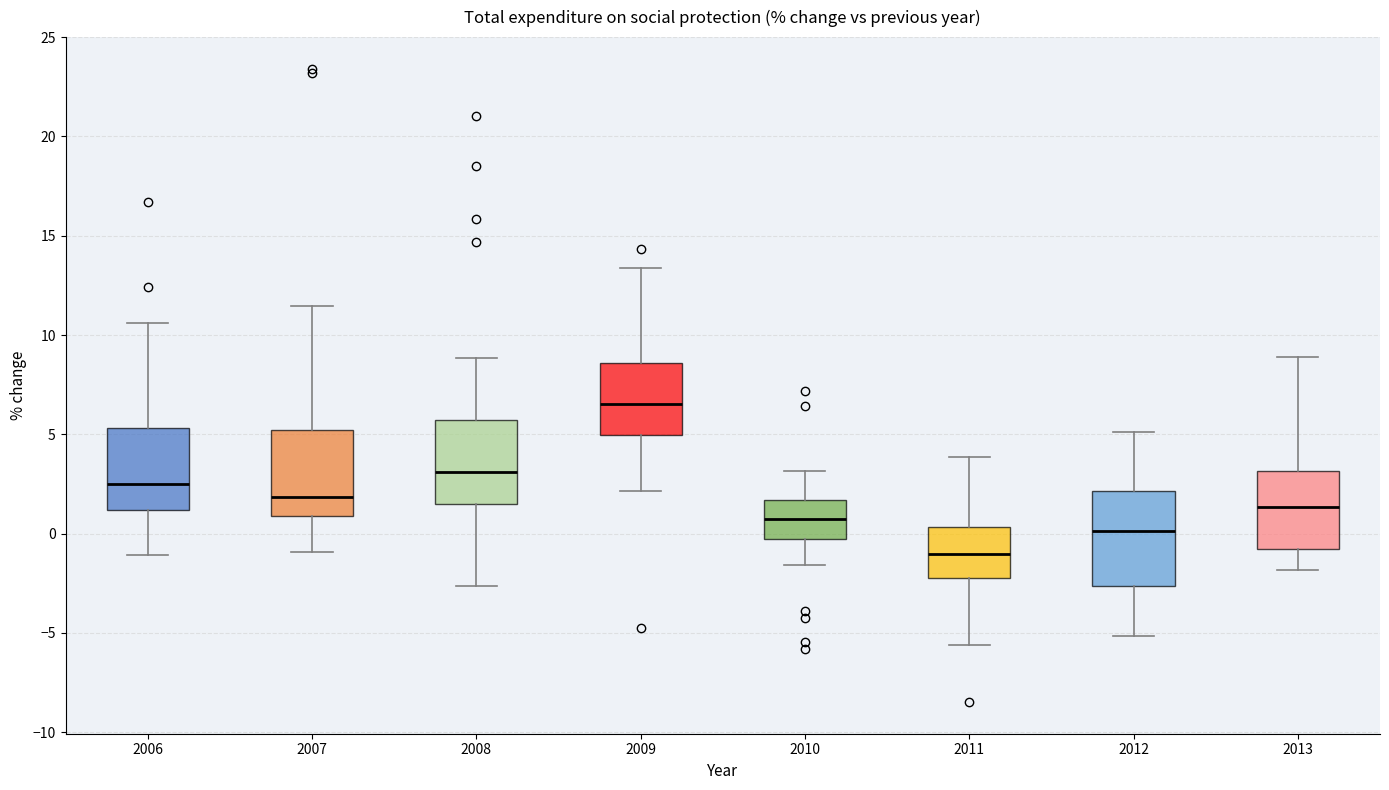

Which box has the lowest median line?

2011